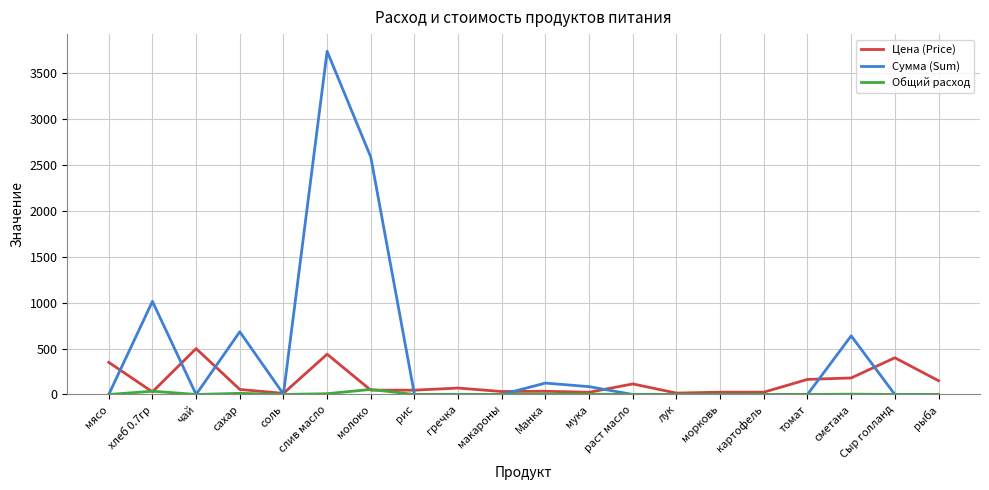

List the series in order of their overall mean, highest first.

Сумма (Sum), Цена (Price), Общий расход